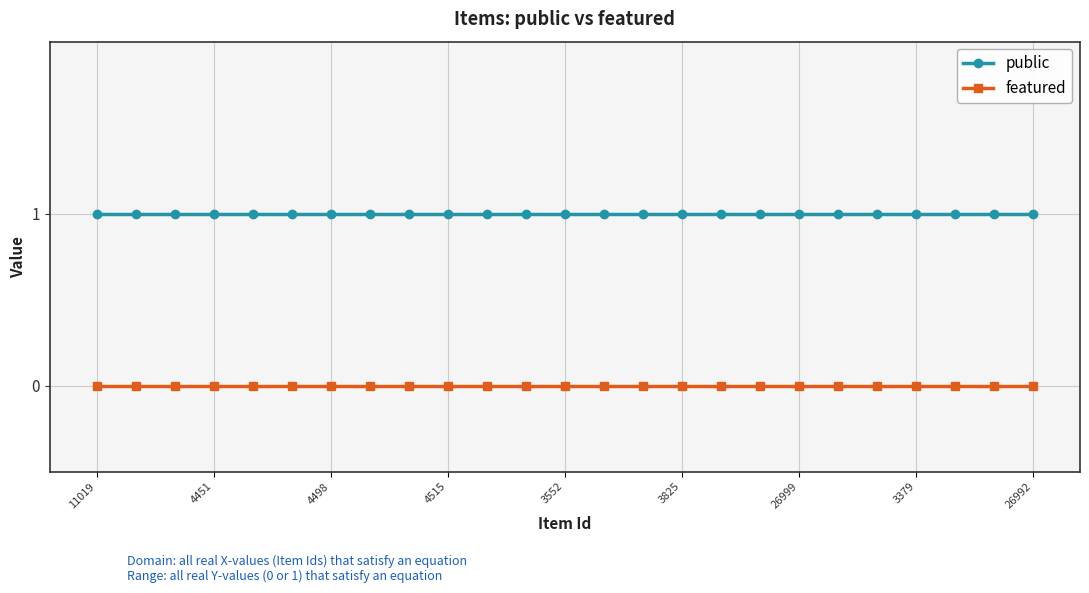

How many lines are shown in the chart?

2